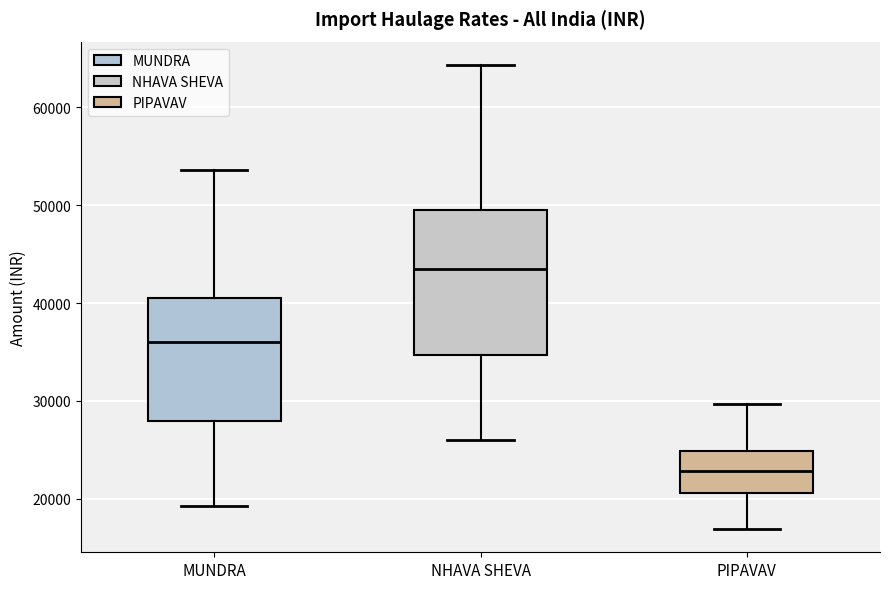

Where does the lower whisker of the box for NHAVA SHEVA end on the y-axis? The values are not printed on the chart, so give them approximately, as read against the axis.

26000